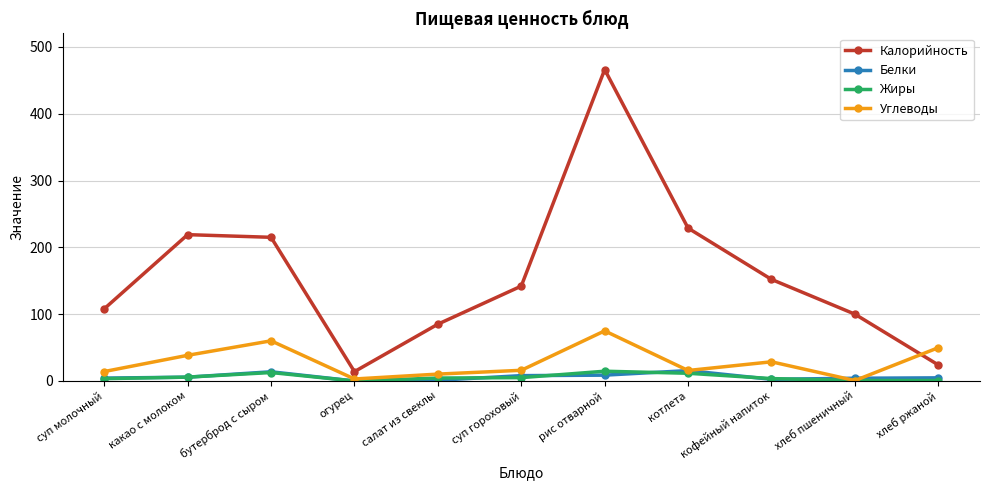

Is the value of Калорийность at какао с молоком greater than the value of Углеводы at бутерброд с сыром?

Yes